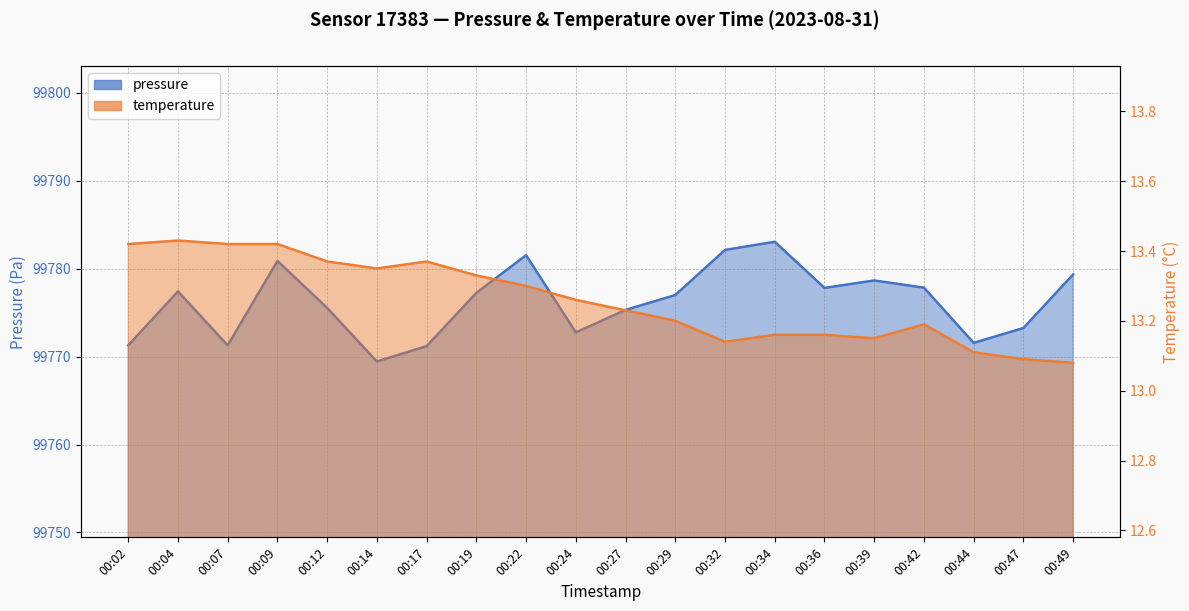

List the series in order of their overall mean, highest first.

pressure, temperature